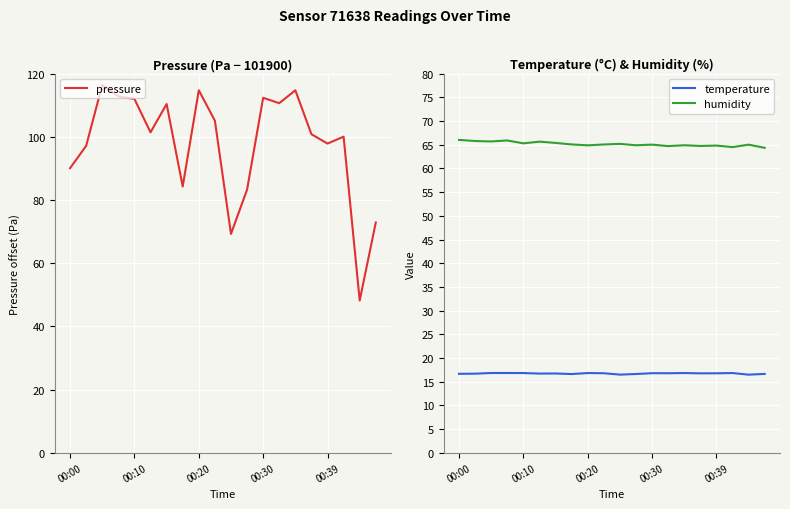

What is the total value across all series at 18?

129.7